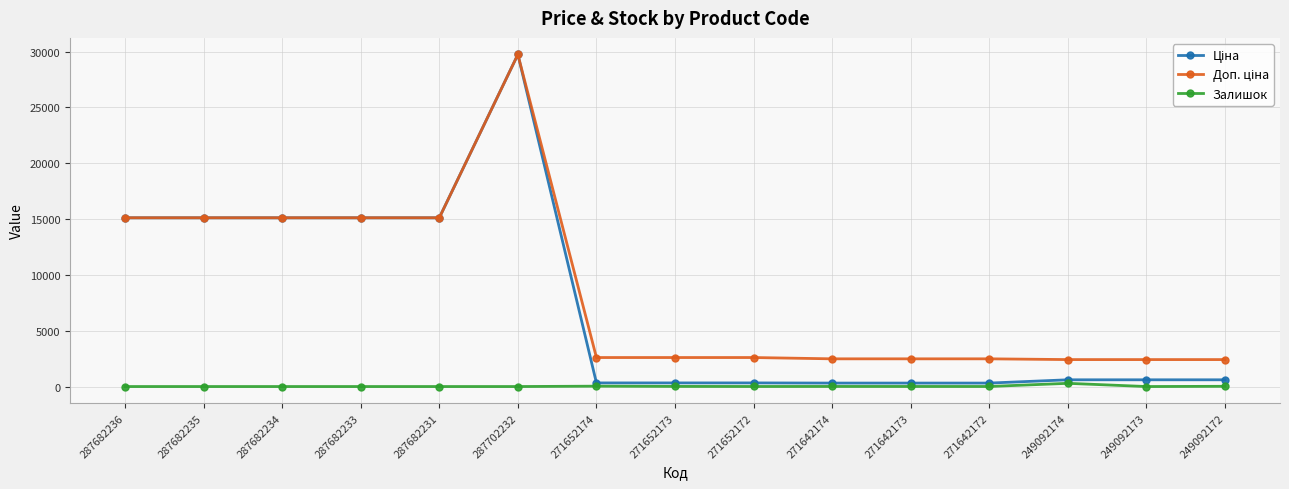

What is the difference between the highest and lowest values at 287682233?

15120.0